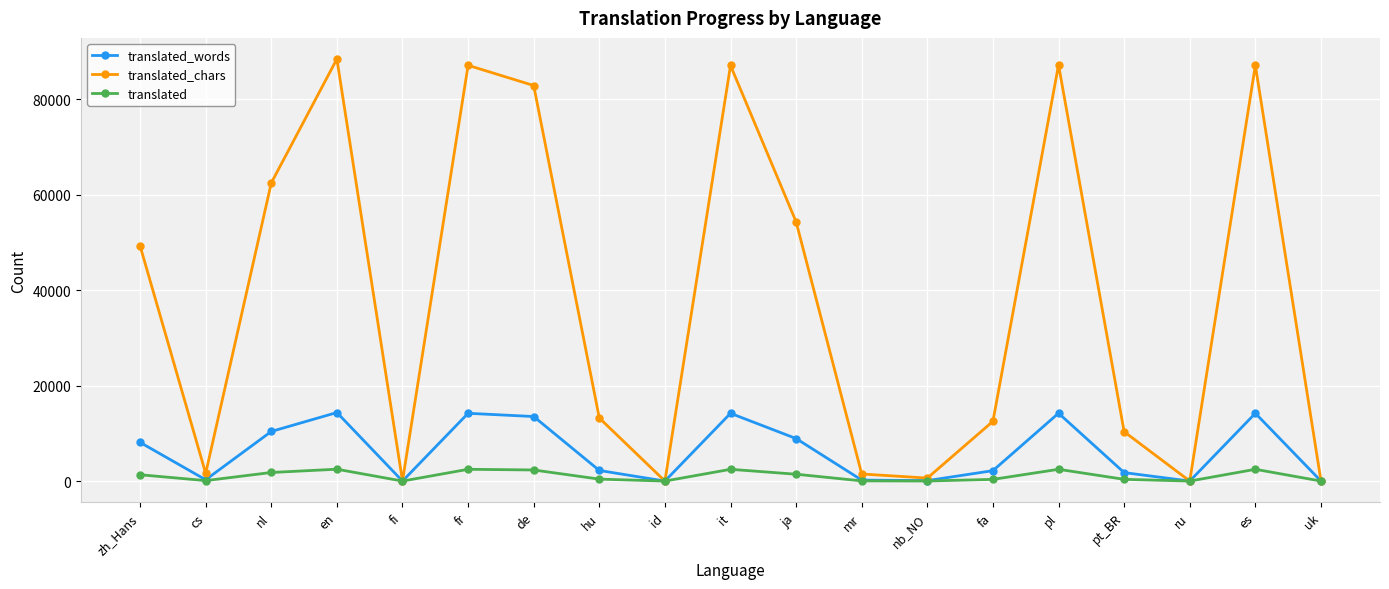

How many series are shown in this chart?

3